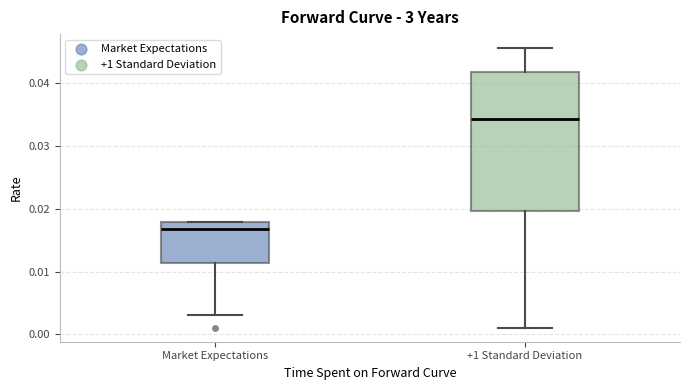

Reading left to right, read every box against the y-axis: the position of its median line, the range the box covers, and the ends of its whiskers. The values are not printed on the chart, so give them approximately, as read against the axis.

Market Expectations: median 0.017, box 0.011 to 0.018, whiskers 0.003 to 0.018
+1 Standard Deviation: median 0.034, box 0.020 to 0.042, whiskers 0.001 to 0.046